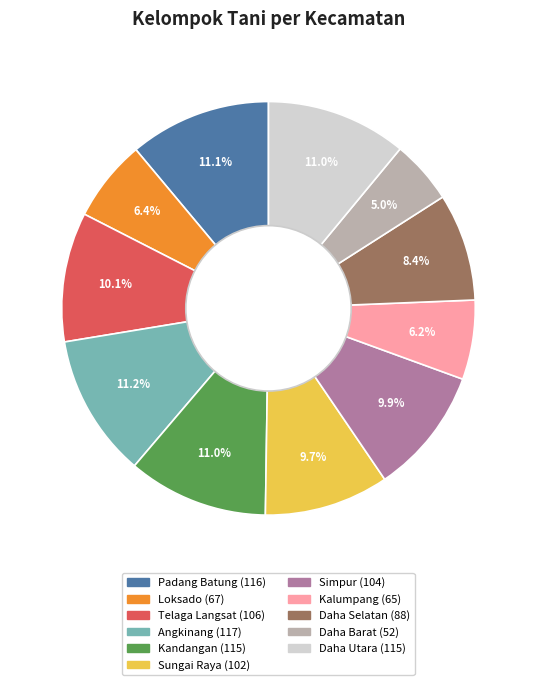

Is it true that Loksado is 14% of the pie?

False